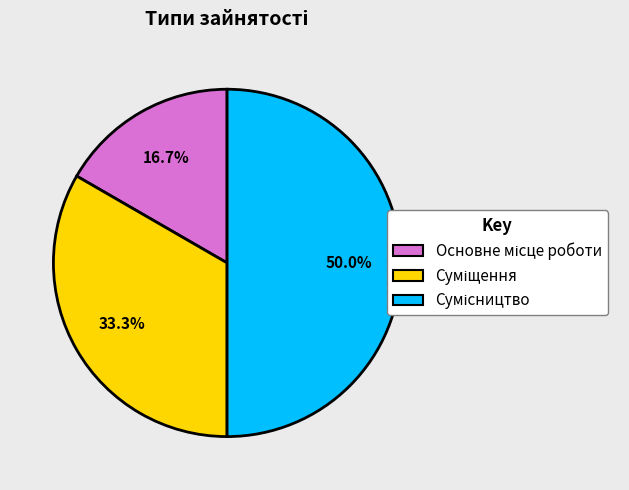

Does any single category account for the majority?

No